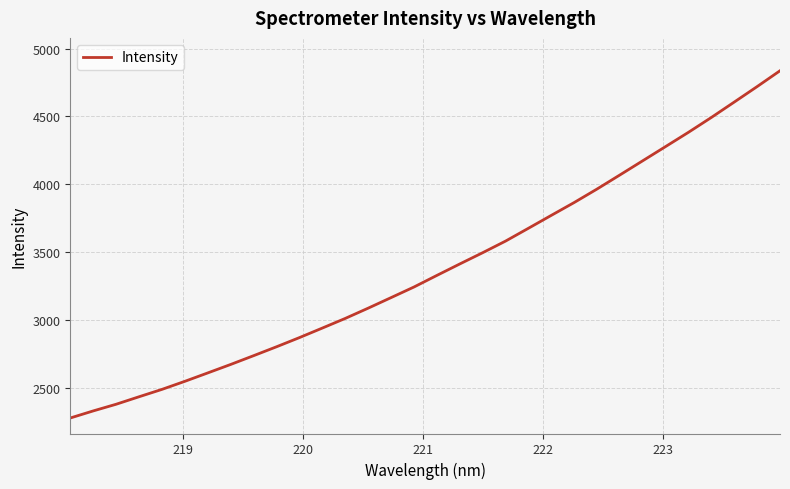

What is the smallest value displayed?

2281.3